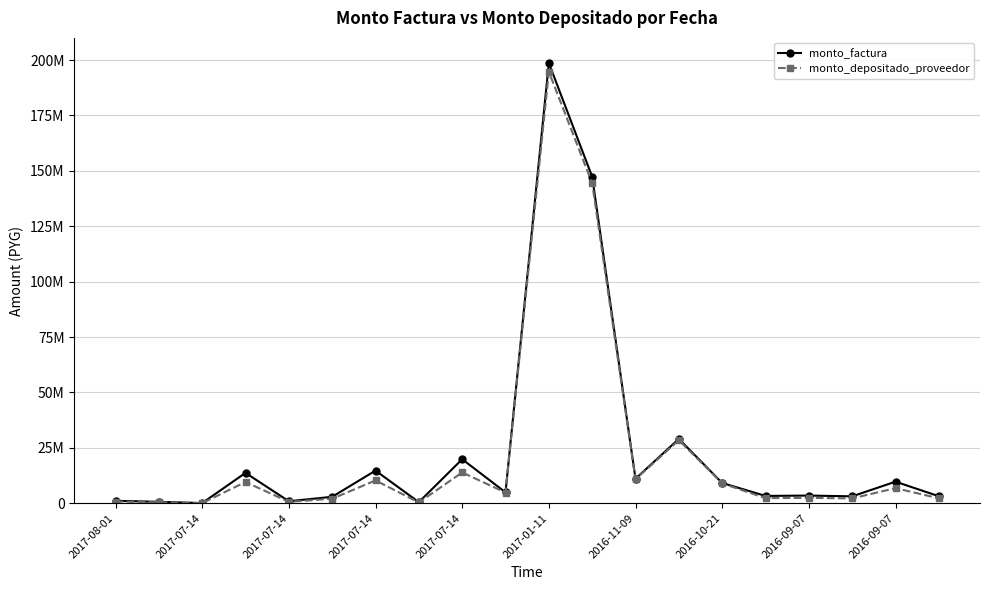

What are all the series names shown in the legend?

monto_factura, monto_depositado_proveedor